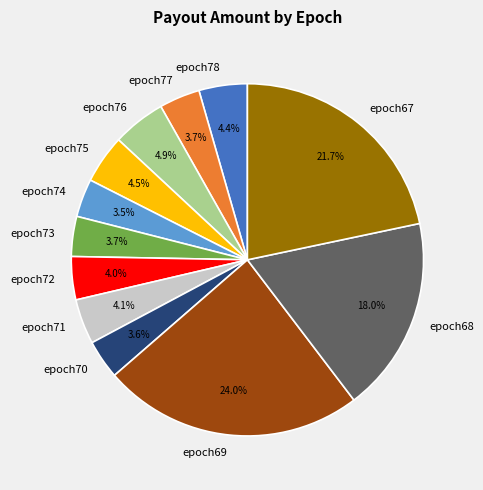

What is the largest slice in the pie chart?

epoch69